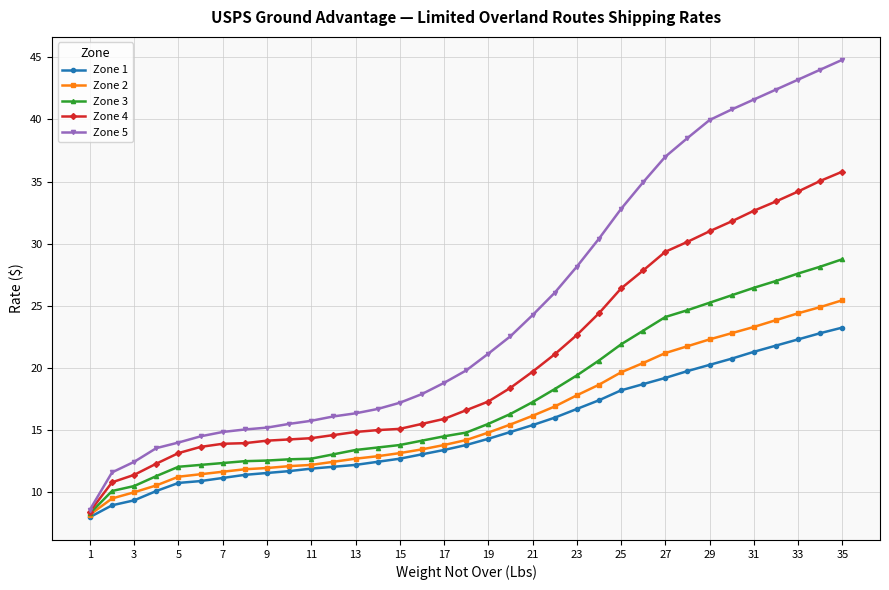

What is the value of the Zone 2 point at the 19th from the left?

14.8